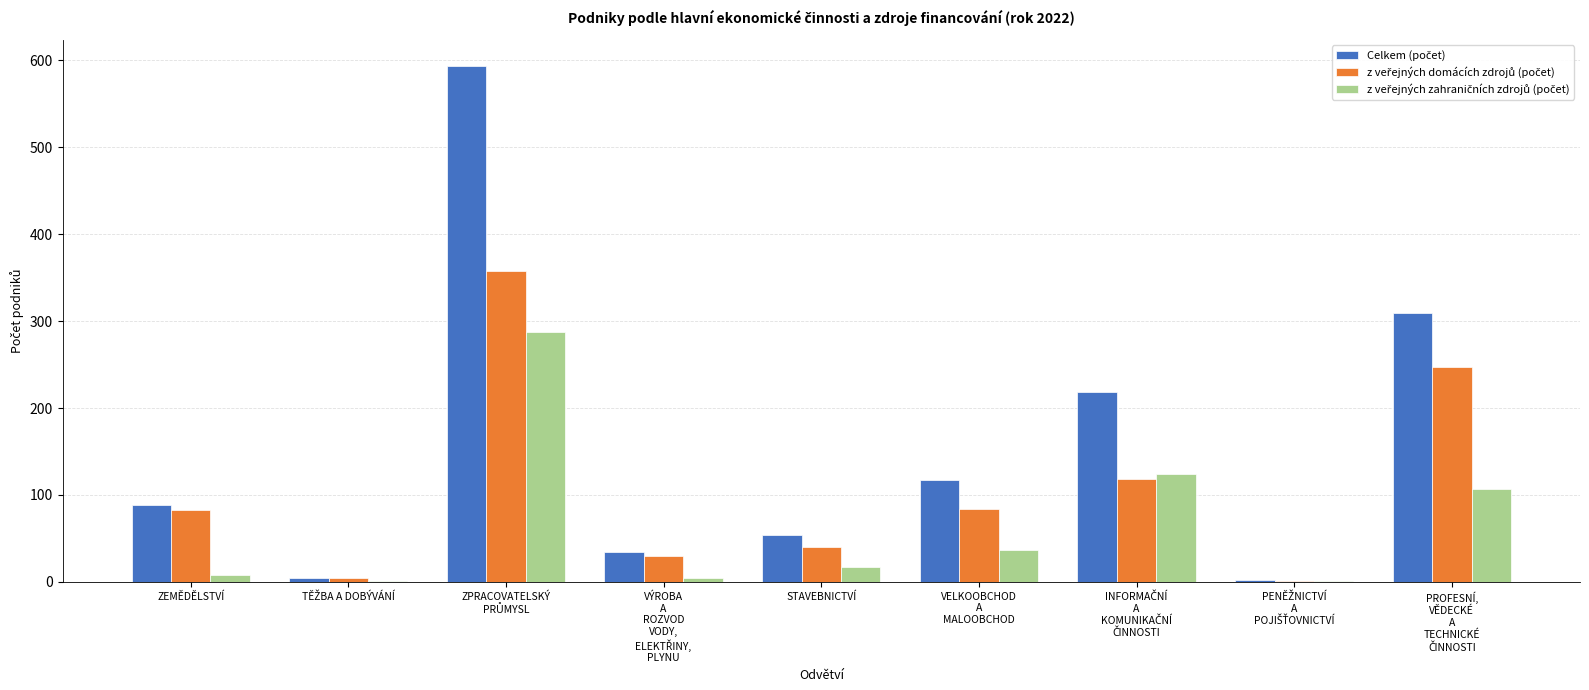

How many groups of bars are there?

9